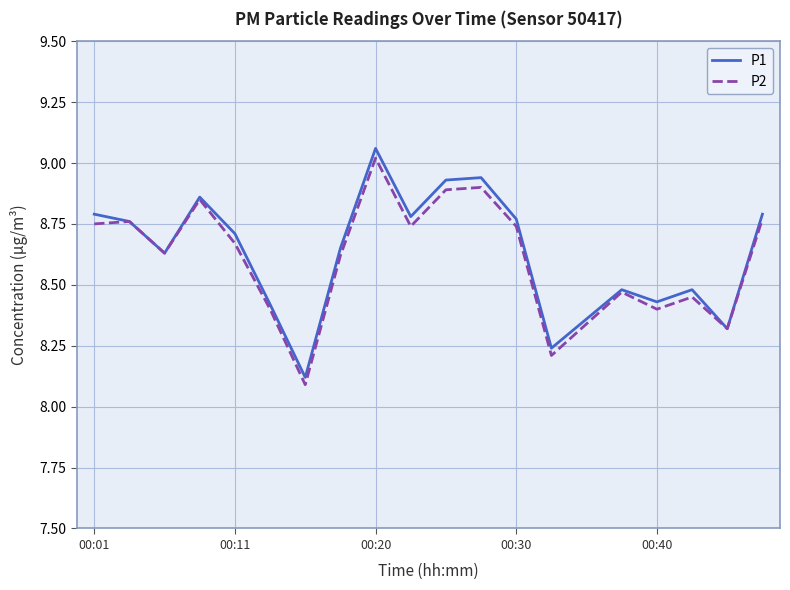

What is the highest value of the P2 series?

9.0